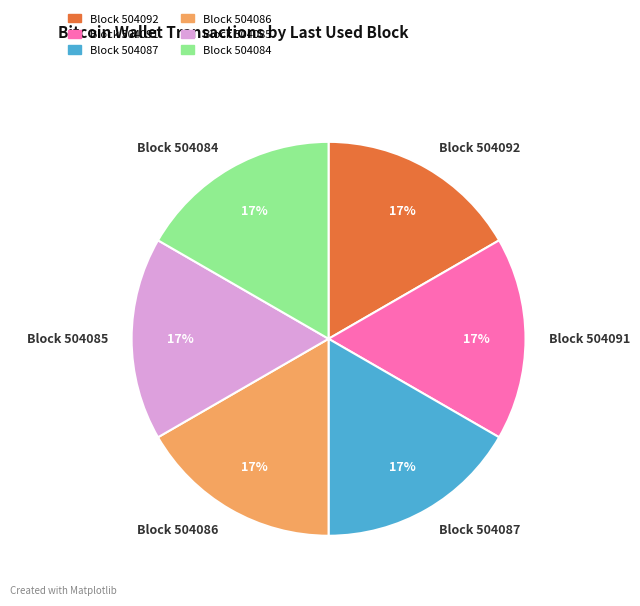

Is the sum of Block 504086 and Block 504085 greater than half?

No